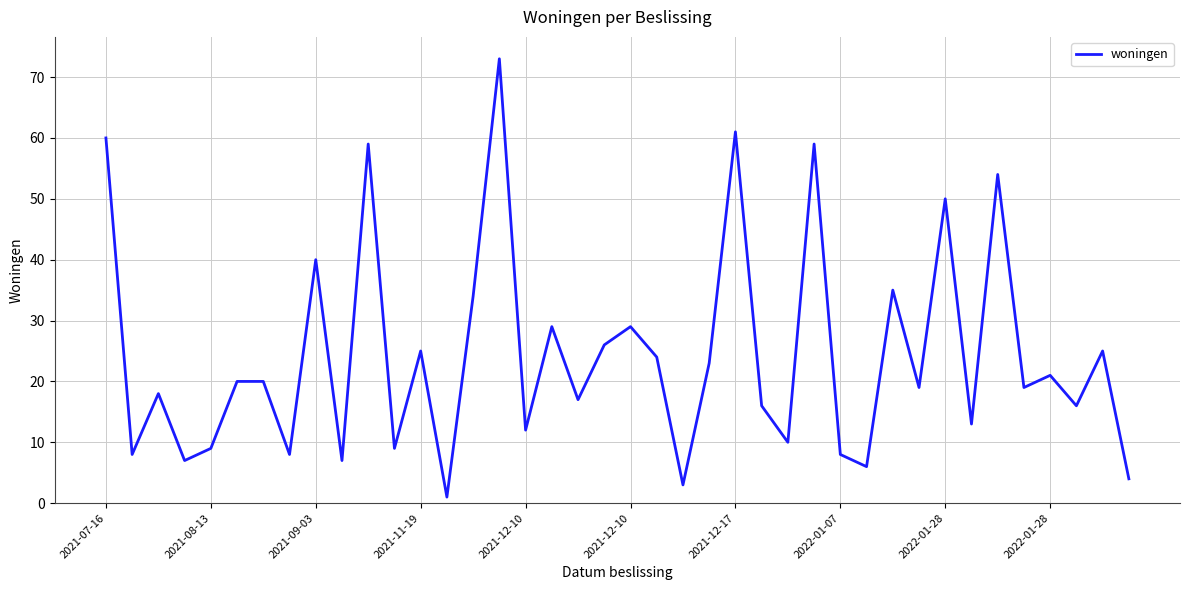

What is the difference between the maximum and minimum values?

72